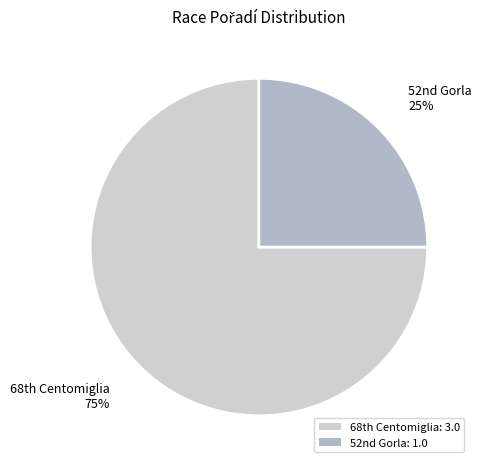

To the nearest percent, what is the difference between the largest and smallest slice percentages?

50%